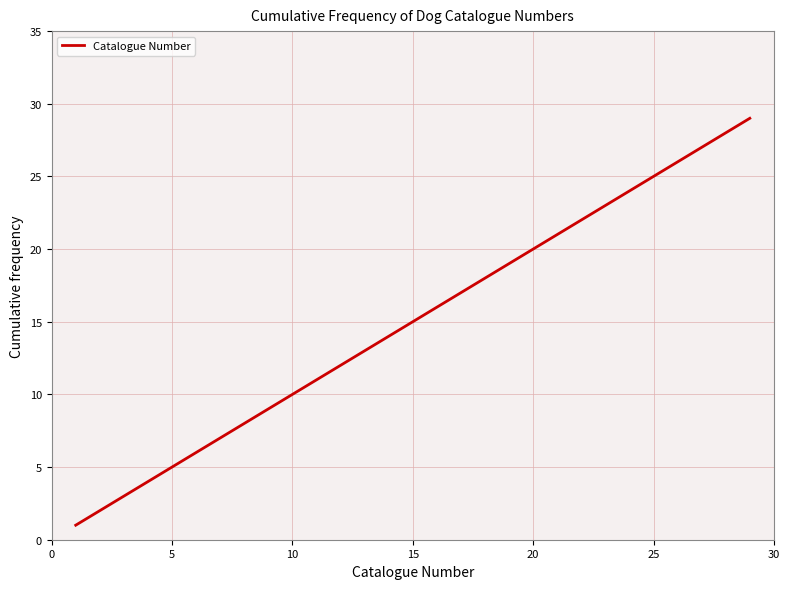

What is the minimum value shown in the chart?

1